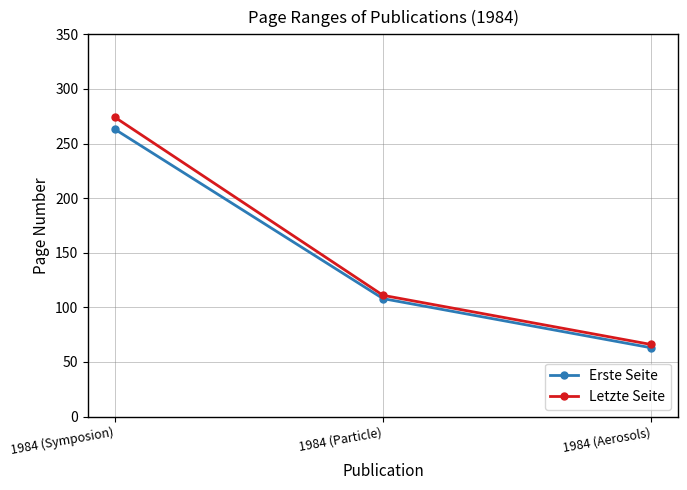

How many data points does each series have?

3